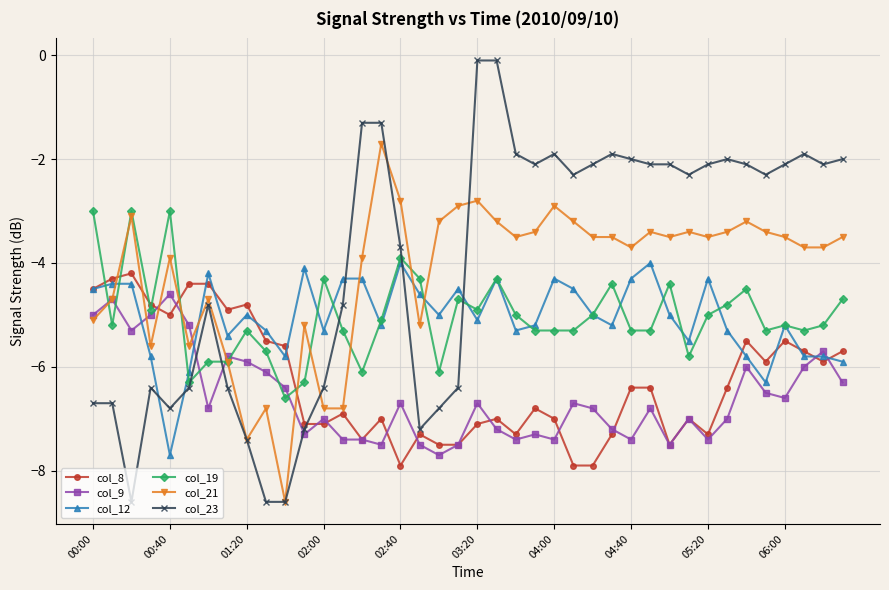

What is the greatest value displayed?

-0.1